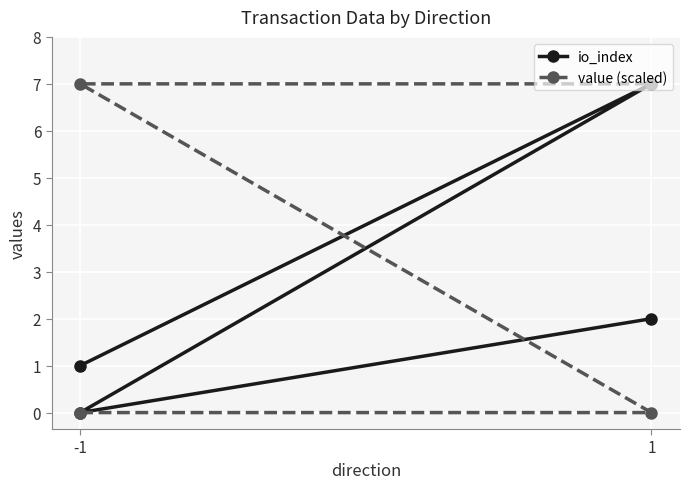

Which series changed the most between 1 and -1?

io_index